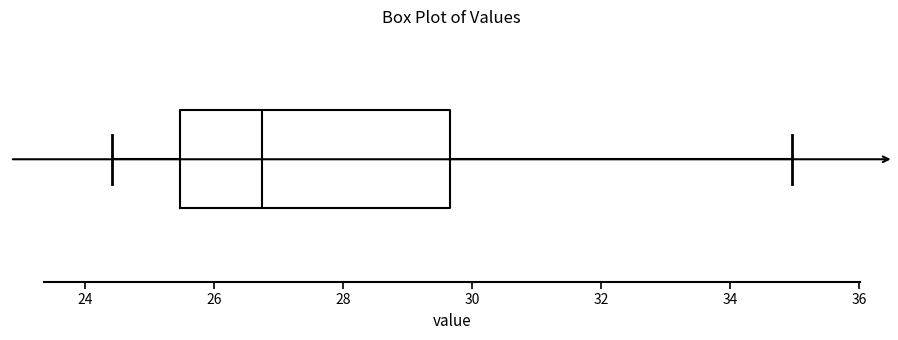

Transcribe this box plot: give where the median line is, the range the box spans, and where the two whiskers end, as read against the x-axis. The values are not printed on the chart, so give them approximately, as read against the axis.

median 26.8, box 25.4 to 29.6, whiskers 24.4 to 35.0